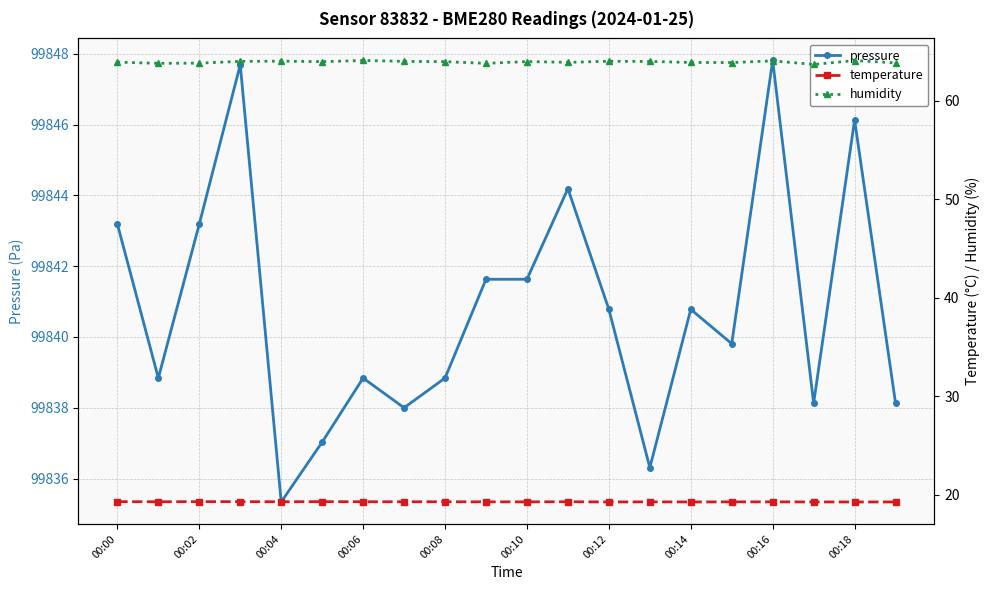

At which label does pressure first exceed 99840?

00:00